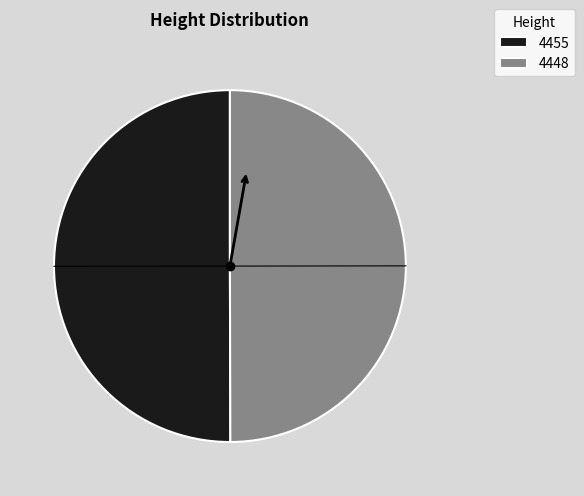

How many segments does this pie chart have?

2